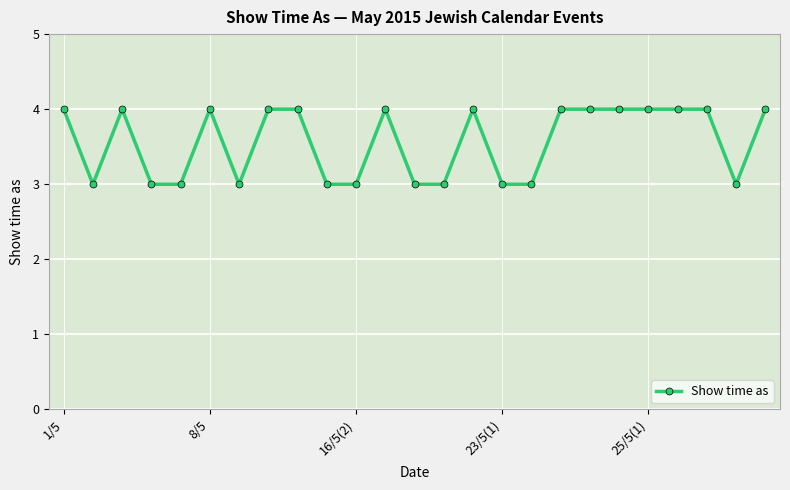

How many data points are less than 4?

11